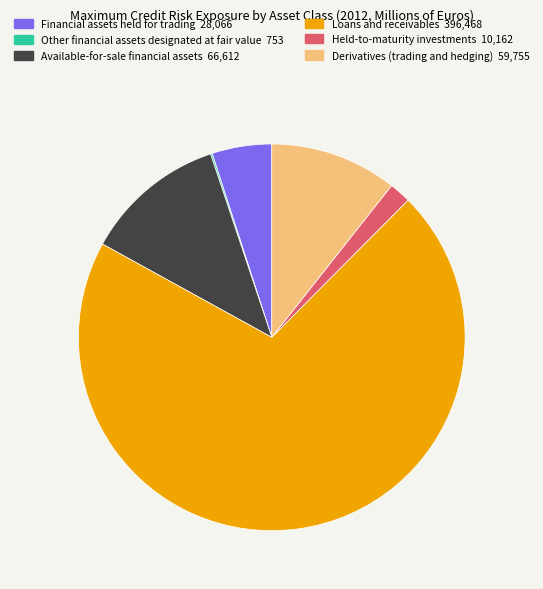

Is the sum of Financial assets held for trading and Held-to-maturity investments greater than half?

No